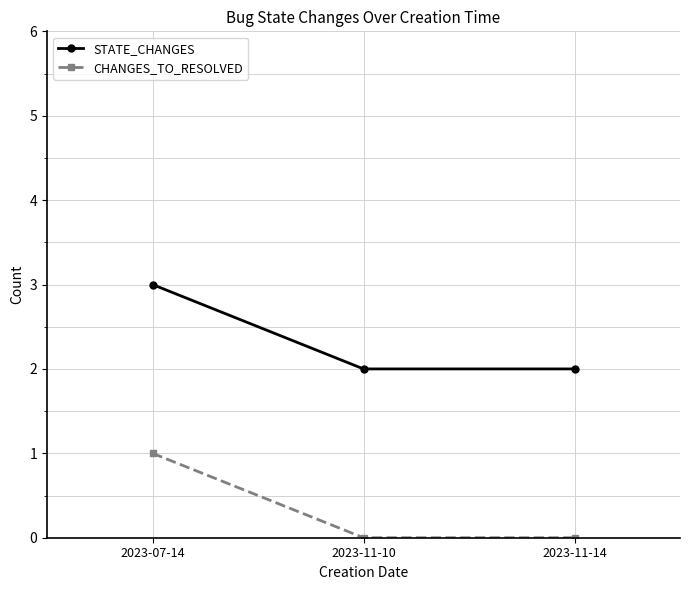

At how many categories does at least one series exceed 1?

3